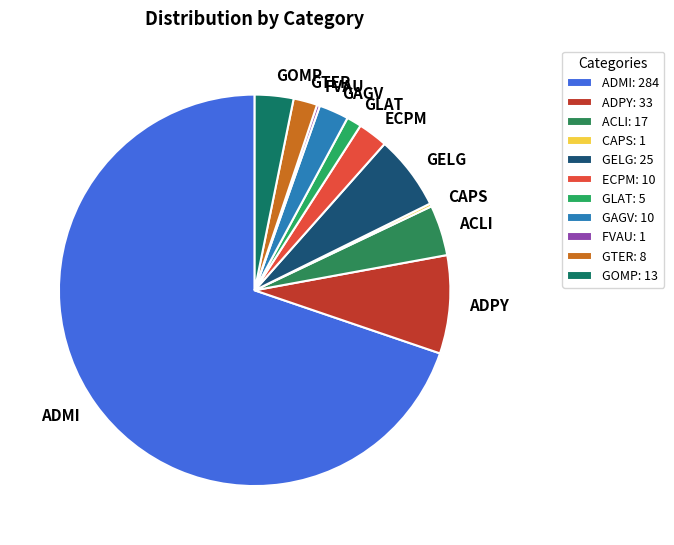

What is the ratio of the value at ACLI to the value at ADPY?

0.5